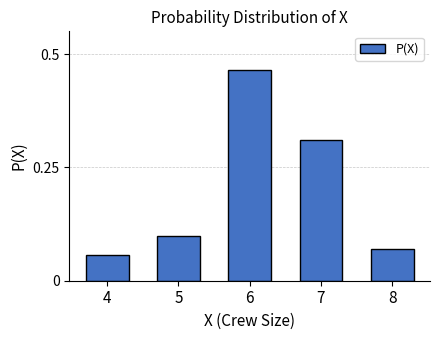

Is it true that the value at 6 is 0.7?

False